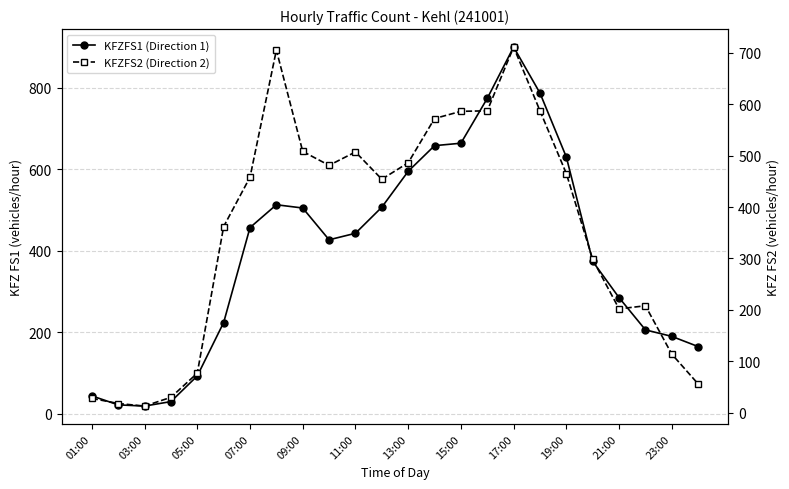

What is the sum of all KFZFS2 (Direction 2) values?

8513